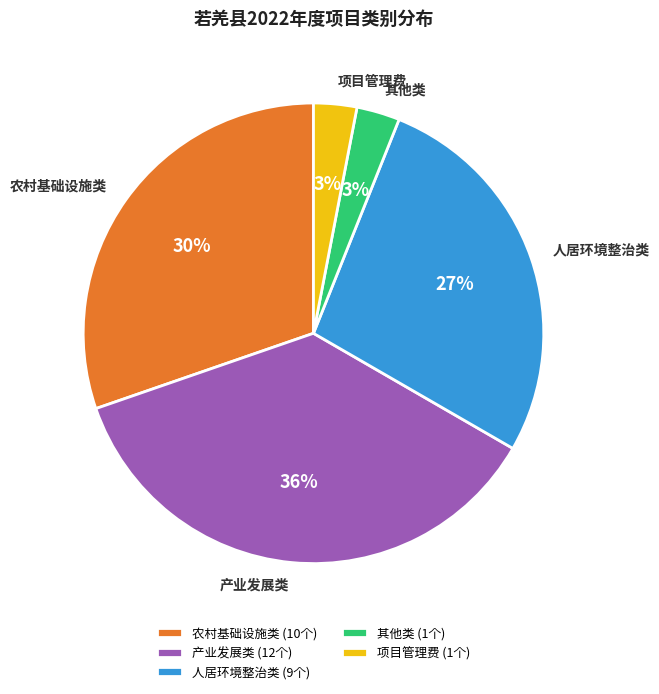

The 人居环境整治类 slice represents 35% of the pie. True or false?

False